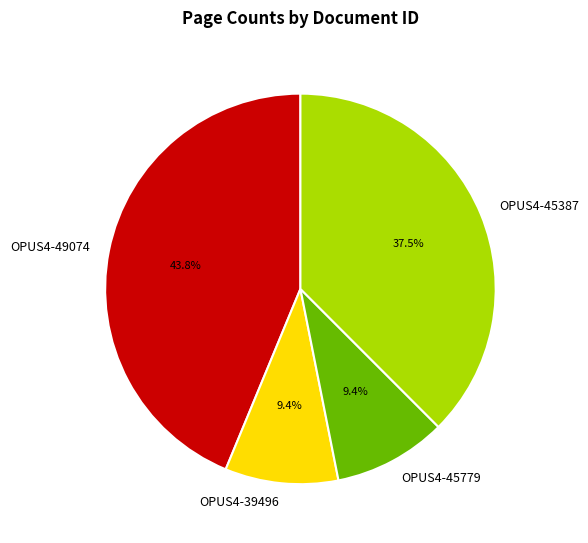

What is the total percentage of OPUS4-45387 and OPUS4-49074?

81.2%